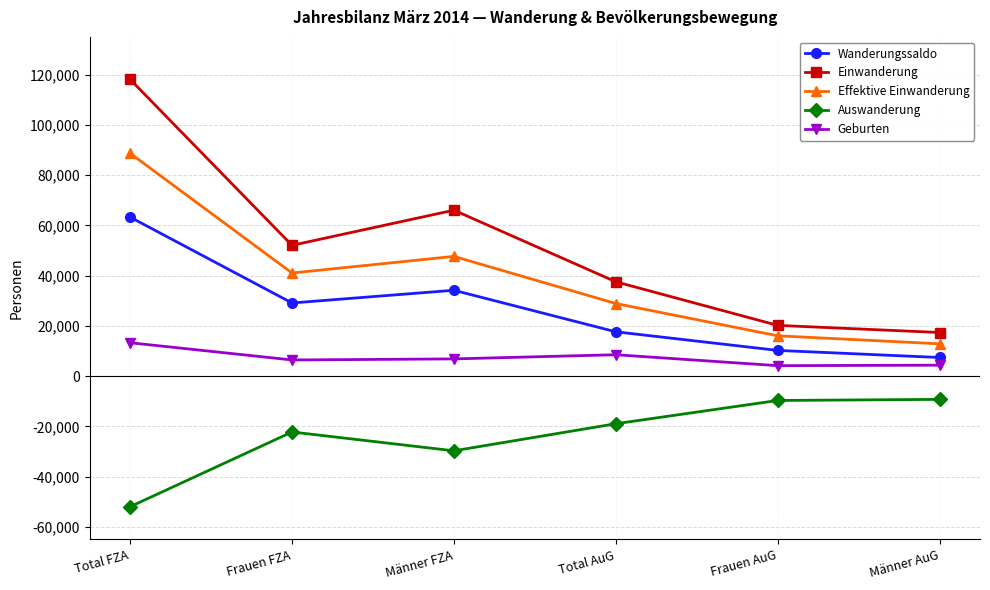

At which category does Einwanderung reach its first local peak?

Männer FZA